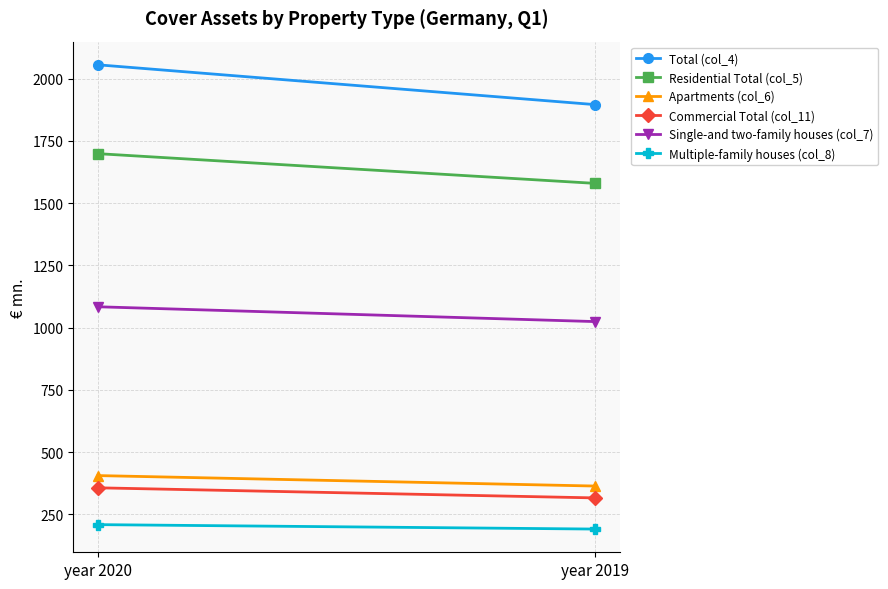

Rank the series at year 2019 from lowest to highest value.

Multiple-family houses (col_8), Commercial Total (col_11), Apartments (col_6), Single-and two-family houses (col_7), Residential Total (col_5), Total (col_4)